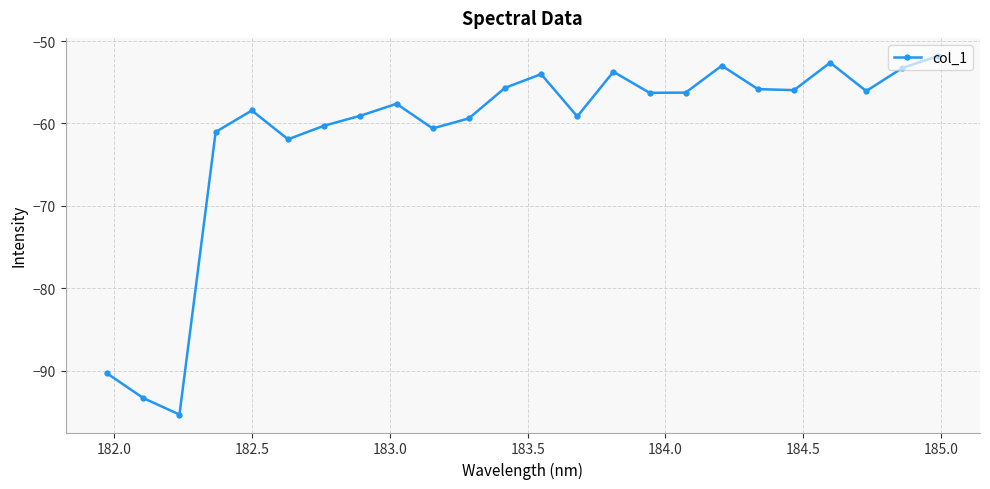

What is the difference between the maximum and minimum values?

43.5